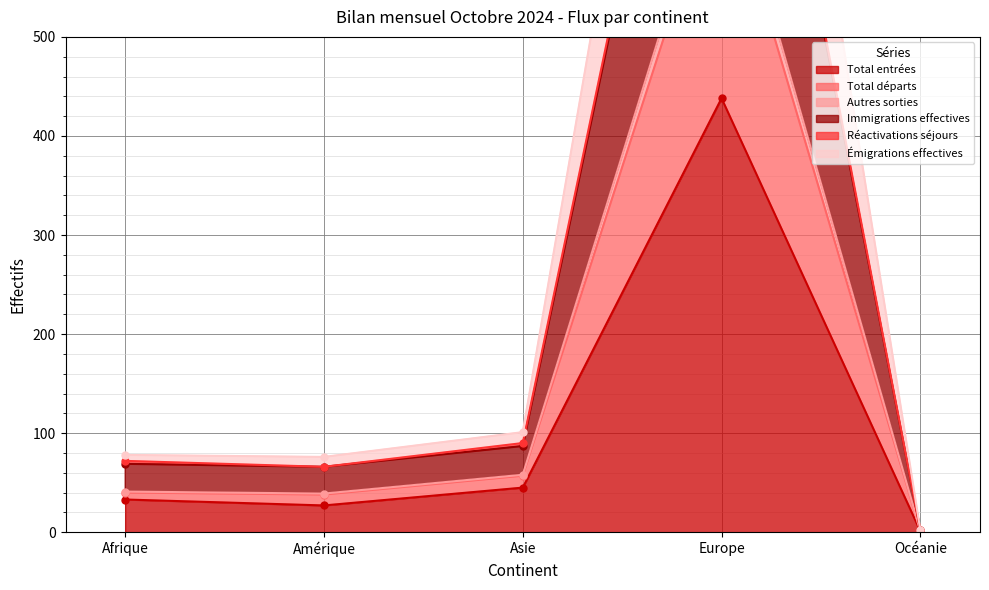

True or false: Autres sorties and Total entrées cross at least once.

False